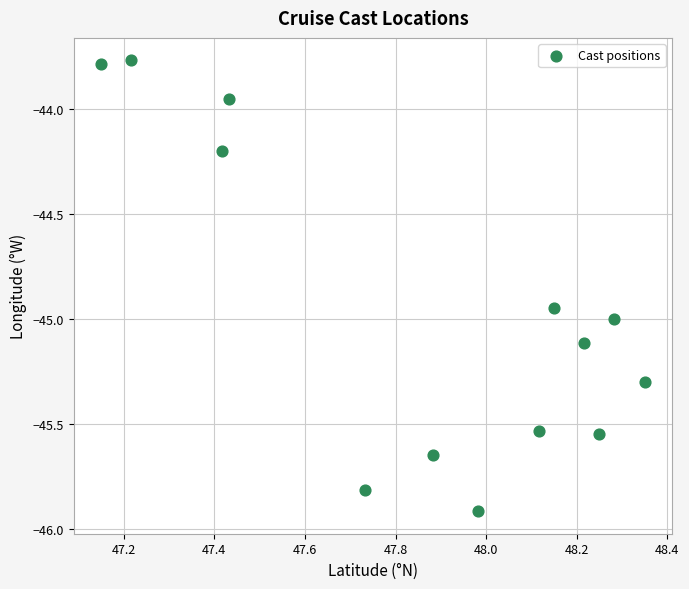

What is the range of X values (max minus min)?

1.2